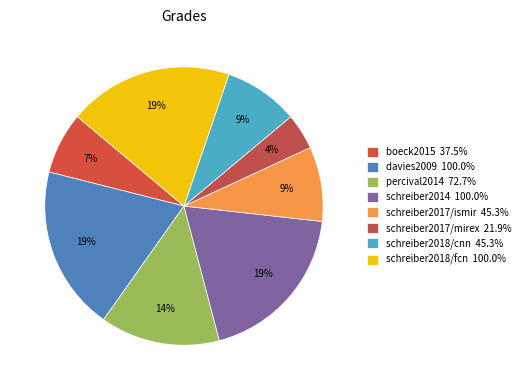

Count the number of slices in the pie.

8